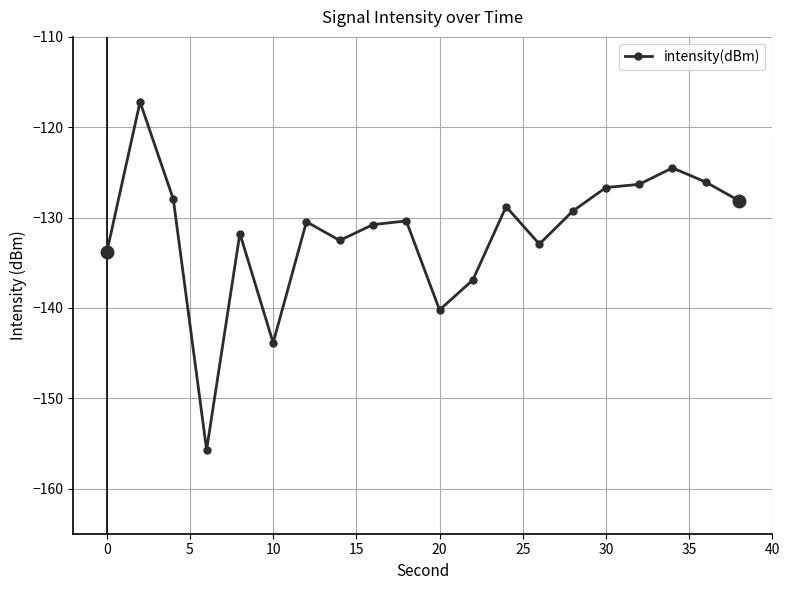

What is the value of the 20th point from the left?

-128.1